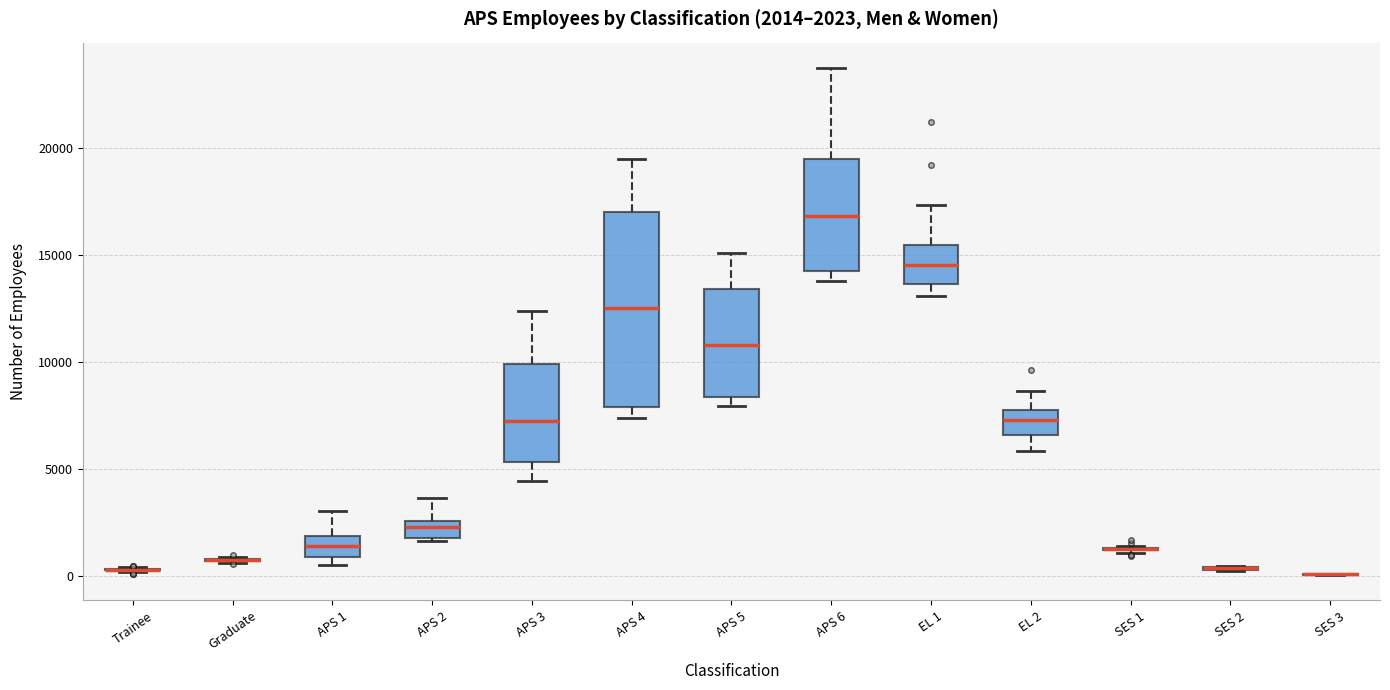

Which box is the tallest, from its lower edge to its upper edge?

APS 4